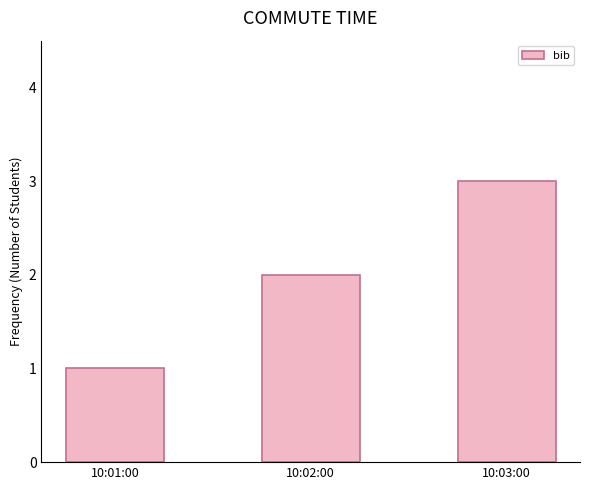

Reading left to right, list all the values displayed in this chart.

10:01:00=1	10:02:00=2	10:03:00=3